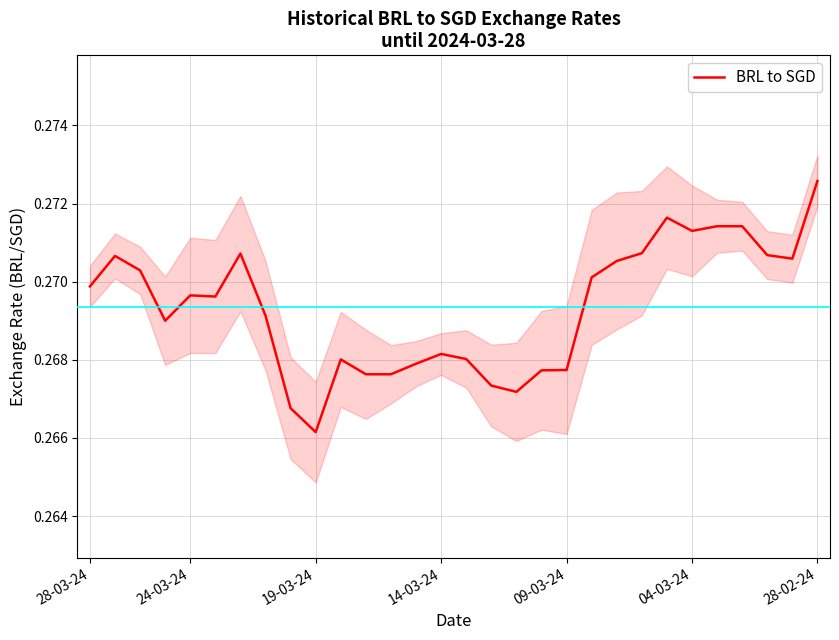

What value does the data have at 23?

0.3